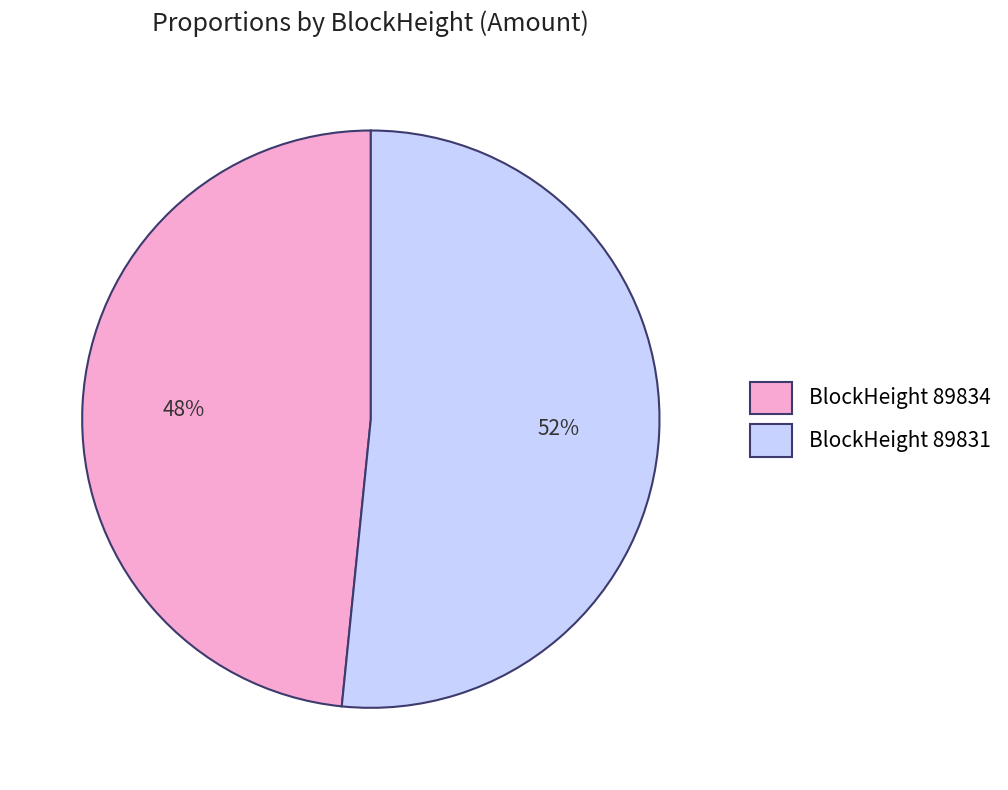

Does any single category account for the majority?

Yes